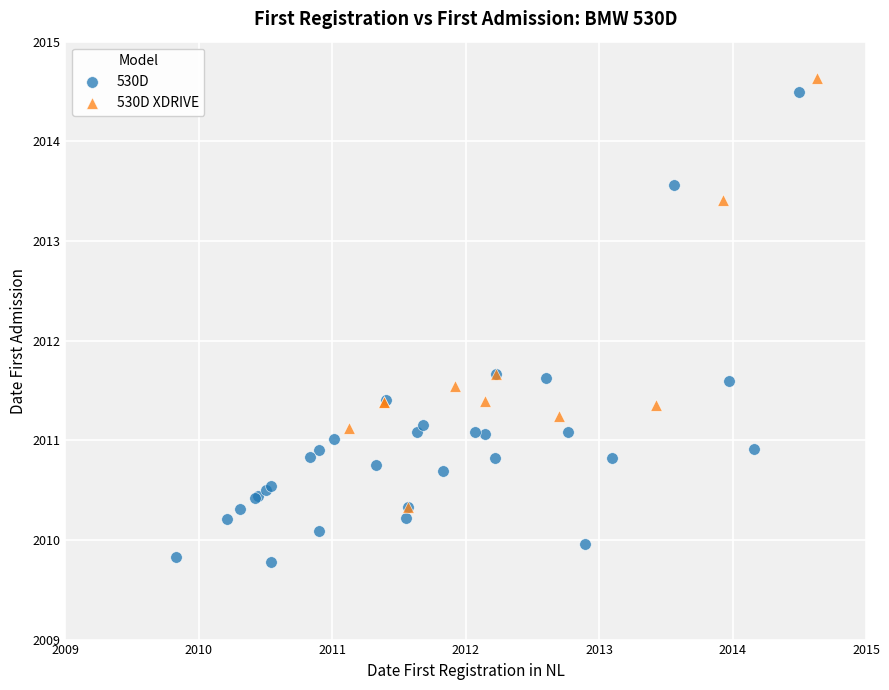

Which series contains the lowest Y value?

530D